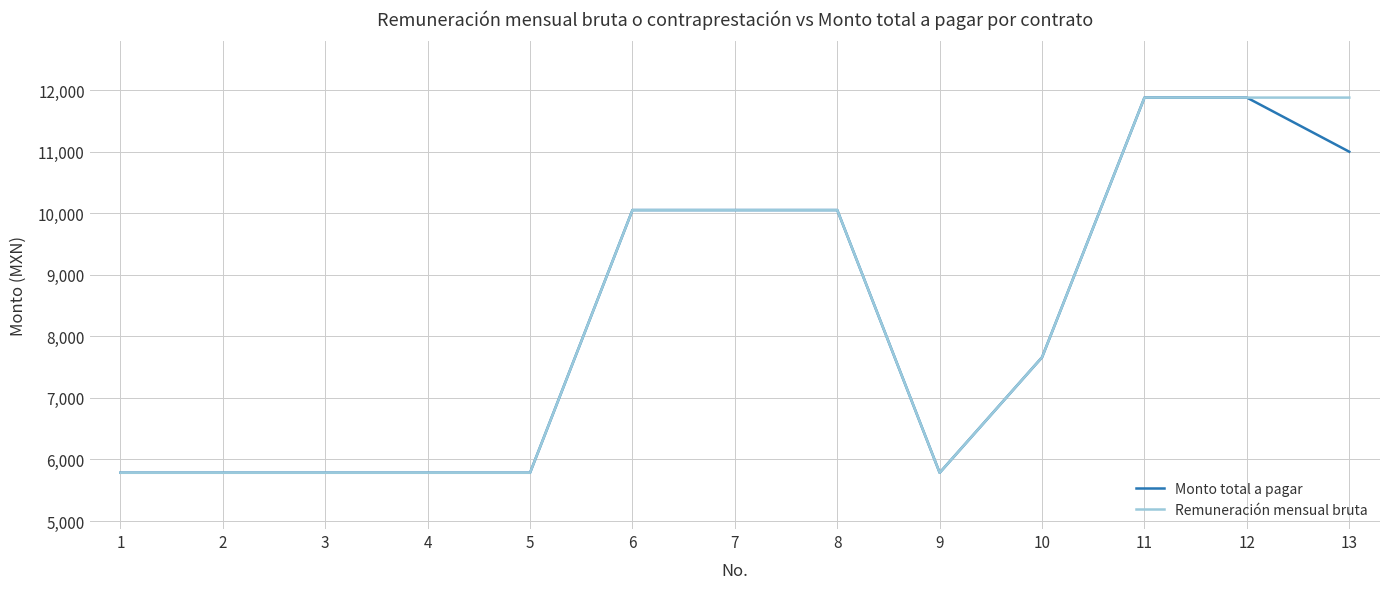

What is the sum of the Monto total a pagar values at 10 and 6?

17712.3